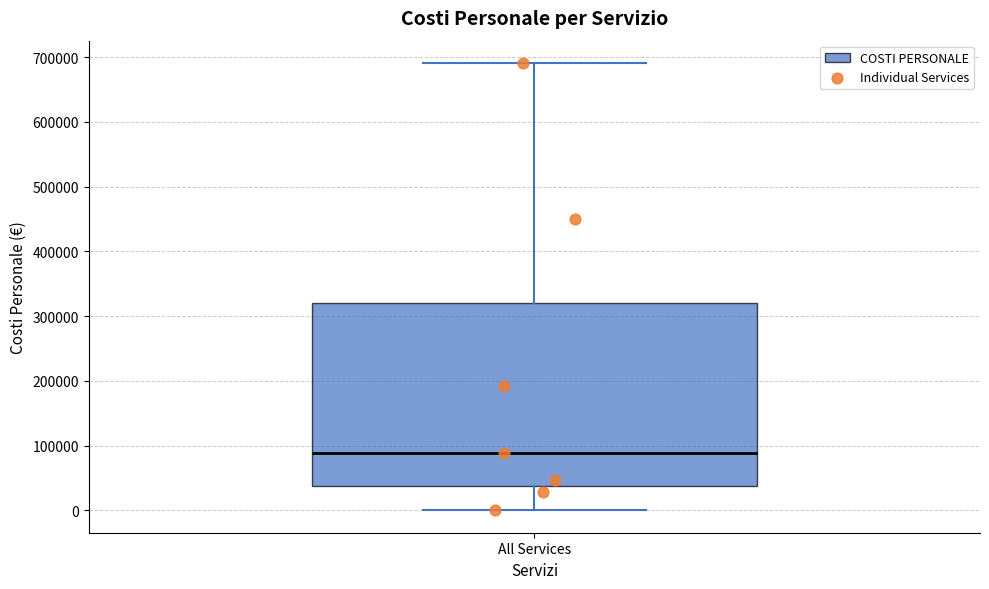

Read this box plot against the y-axis: the position of the median line, the range covered by the box, and the ends of both whiskers. The values are not printed on the chart, so give them approximately, as read against the axis.

median 90000, box 40000 to 320000, whiskers 0 to 690000